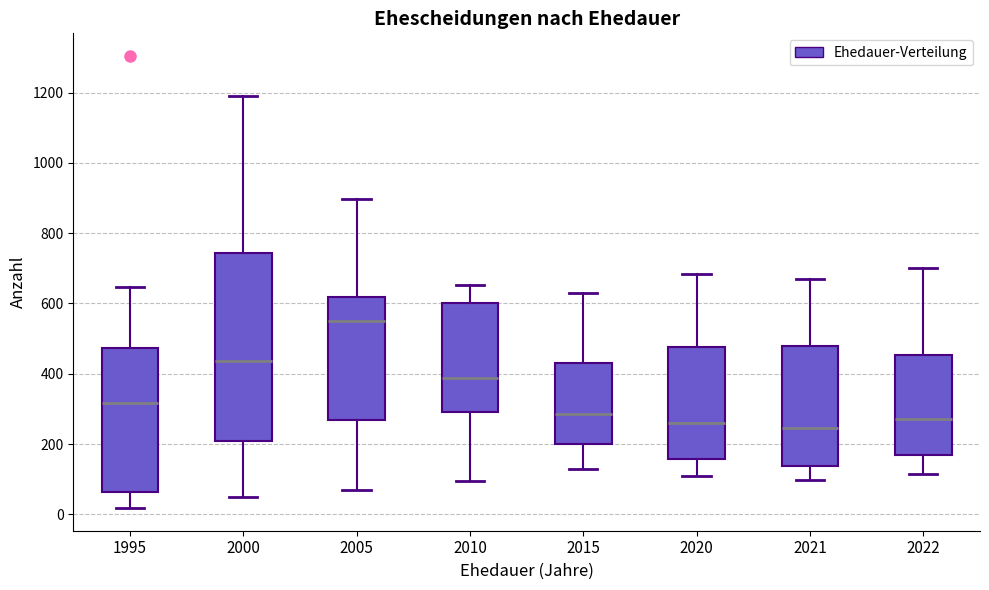

Reading left to right, read every box against the y-axis: the position of its median line, the range the box covers, and the ends of its whiskers. The values are not printed on the chart, so give them approximately, as read against the axis.

1995: median 320, box 60 to 480, whiskers 20 to 640
2000: median 440, box 200 to 740, whiskers 60 to 1180
2005: median 540, box 260 to 620, whiskers 60 to 900
2010: median 380, box 300 to 600, whiskers 100 to 660
2015: median 280, box 200 to 420, whiskers 120 to 640
2020: median 260, box 160 to 480, whiskers 120 to 680
2021: median 240, box 140 to 480, whiskers 100 to 660
2022: median 280, box 160 to 460, whiskers 120 to 700